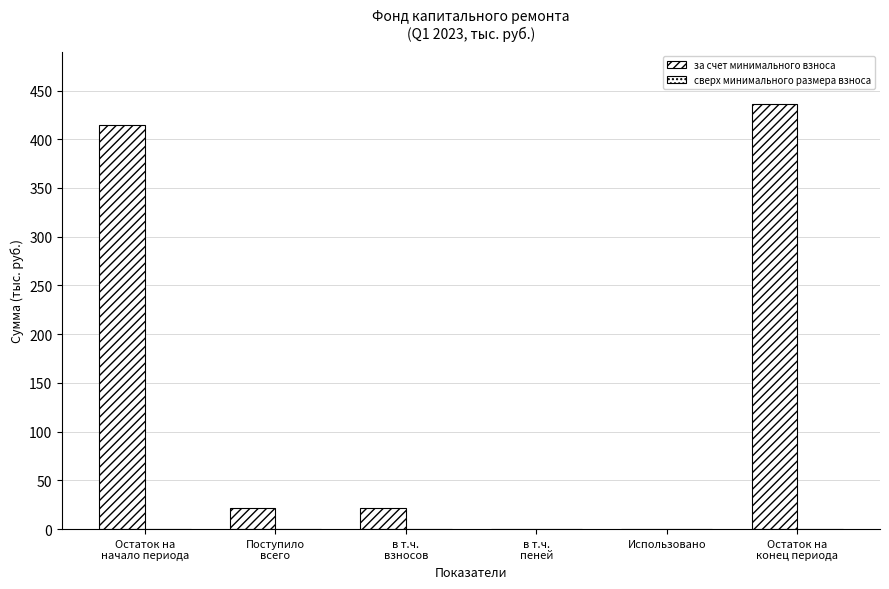

Count the number of values greater than 21.

4